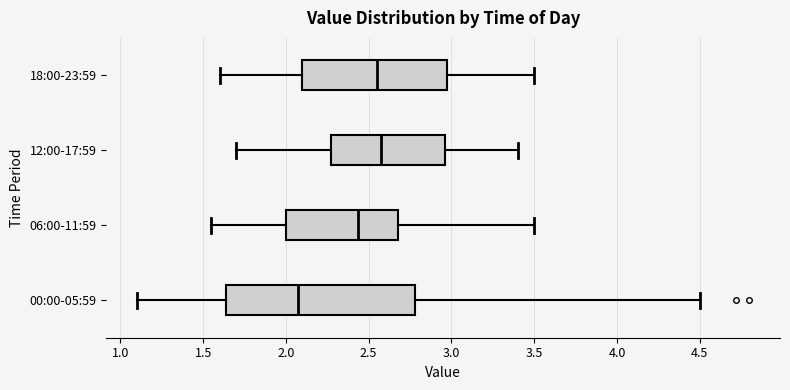

Comparing the boxes themselves (not the whiskers), which one is the widest?

00:00-05:59